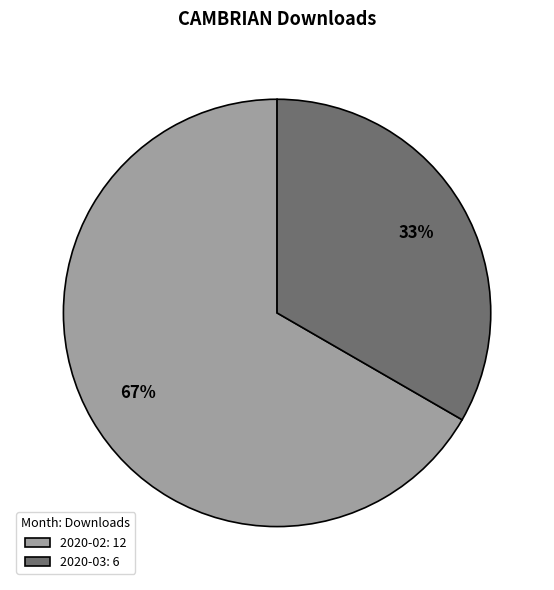

To the nearest percent, what is the average slice percentage?

50%